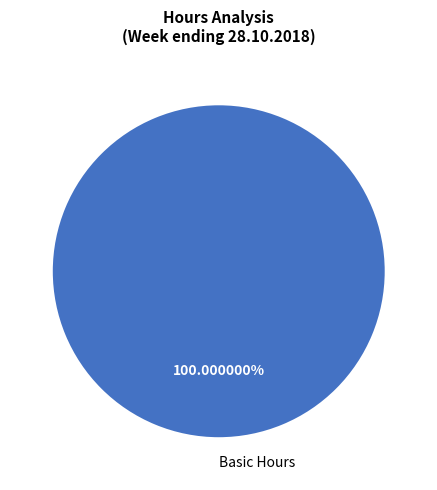

How many slices are in this pie chart?

1